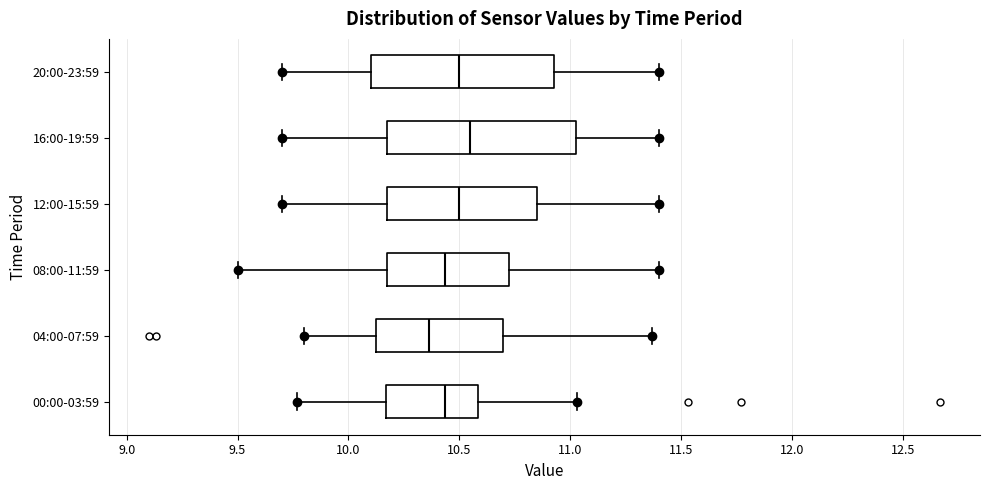

Reading bottom to top, transcribe this box plot: for each box, give where its median line is, the range the box spans, and where its two whiskers end, as read against the x-axis. The values are not printed on the chart, so give them approximately, as read against the axis.

00:00-03:59: median 10.45, box 10.15 to 10.60, whiskers 9.75 to 11.05
04:00-07:59: median 10.35, box 10.10 to 10.70, whiskers 9.80 to 11.35
08:00-11:59: median 10.45, box 10.20 to 10.75, whiskers 9.50 to 11.40
12:00-15:59: median 10.50, box 10.20 to 10.85, whiskers 9.70 to 11.40
16:00-19:59: median 10.55, box 10.20 to 11.05, whiskers 9.70 to 11.40
20:00-23:59: median 10.50, box 10.10 to 10.95, whiskers 9.70 to 11.40